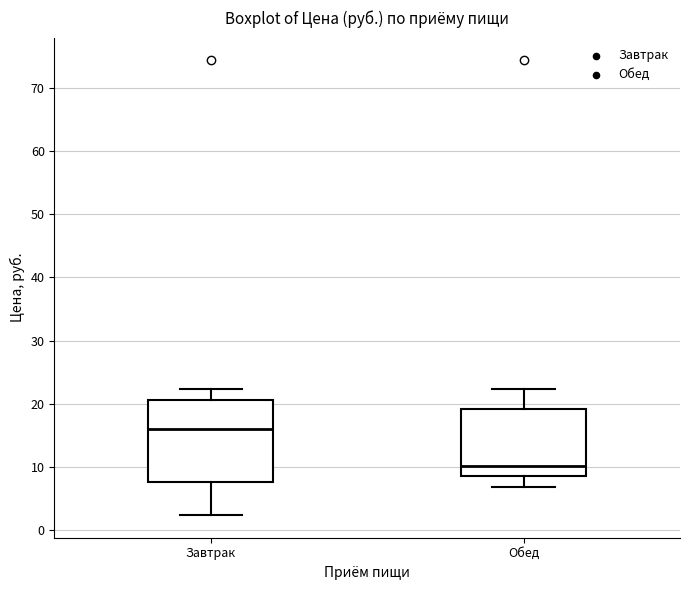

Which box is the tallest, from its lower edge to its upper edge?

Завтрак